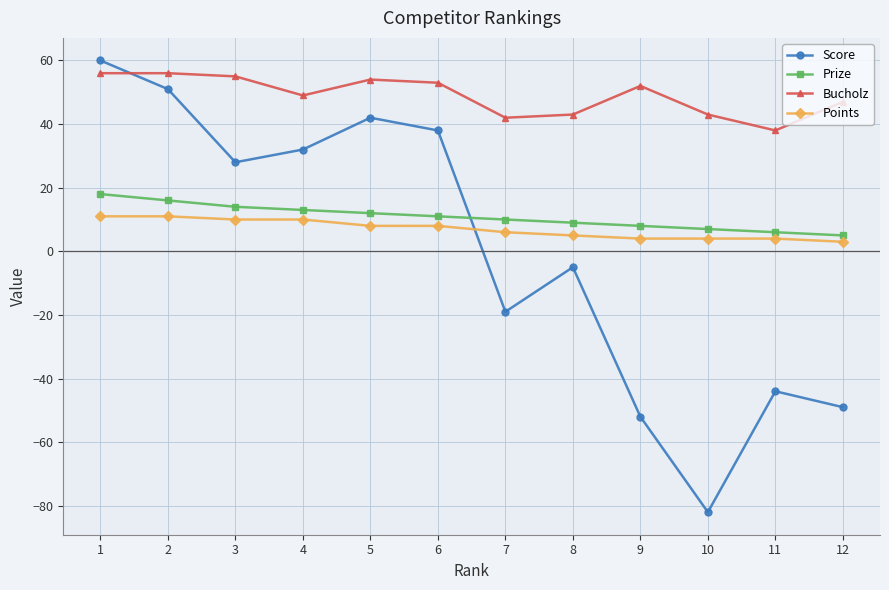

What is the approximate value of Bucholz at 5, to the nearest 5?

55